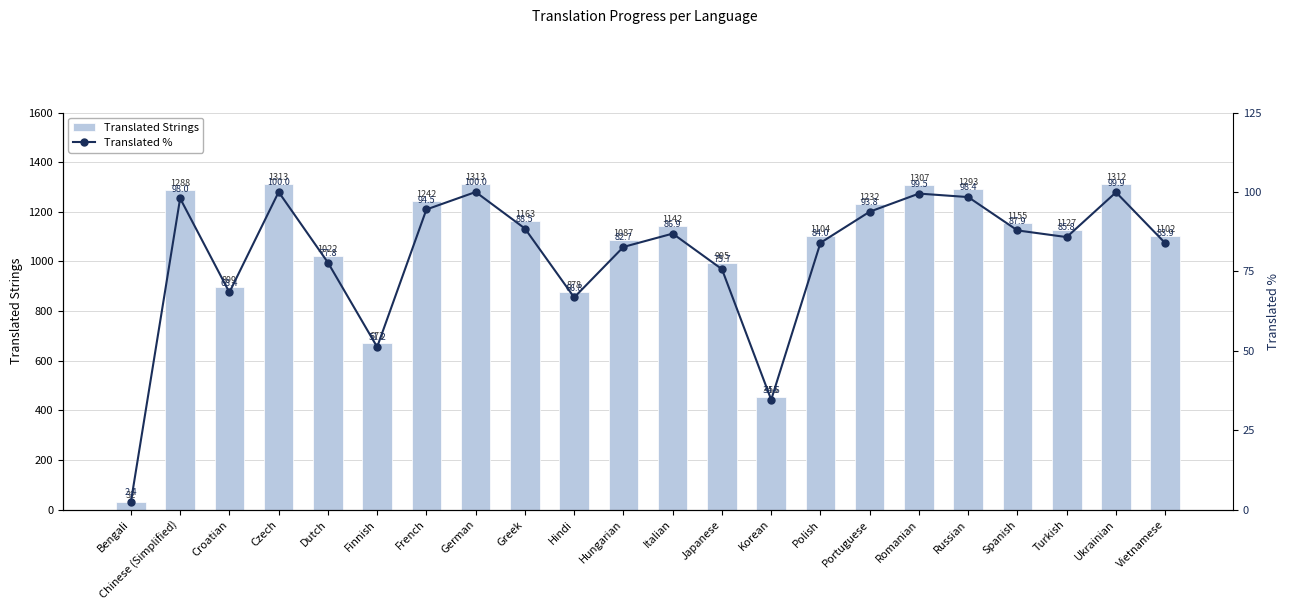

How many groups of bars are there?

22